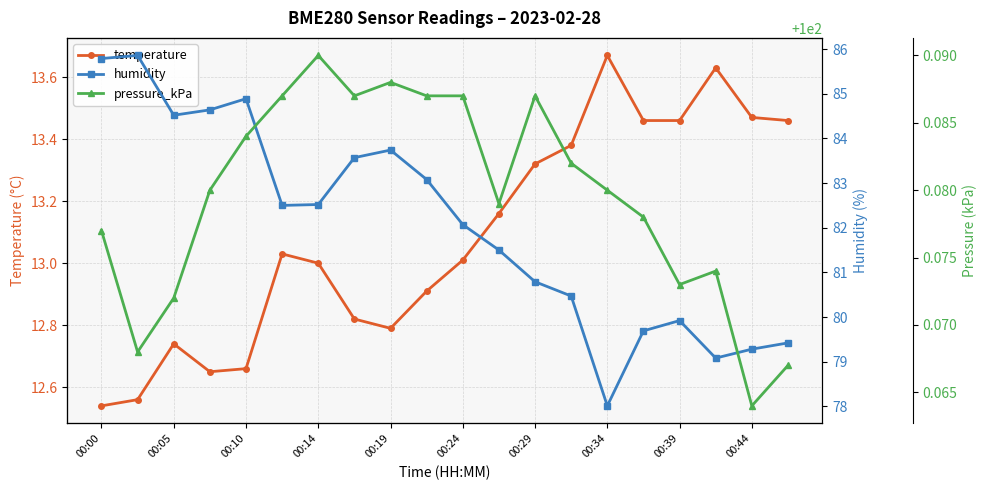

At how many categories does at least one series exceed 69?

20